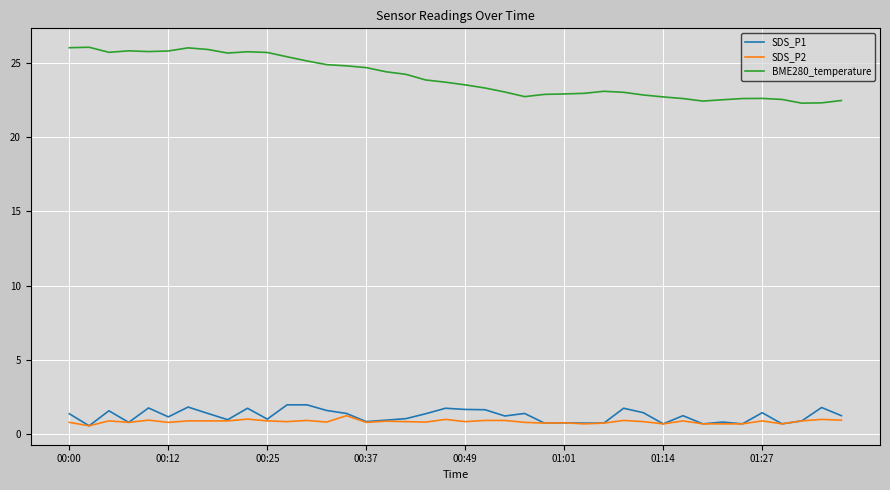

True or false: BME280_temperature and SDS_P1 intersect in this chart.

False